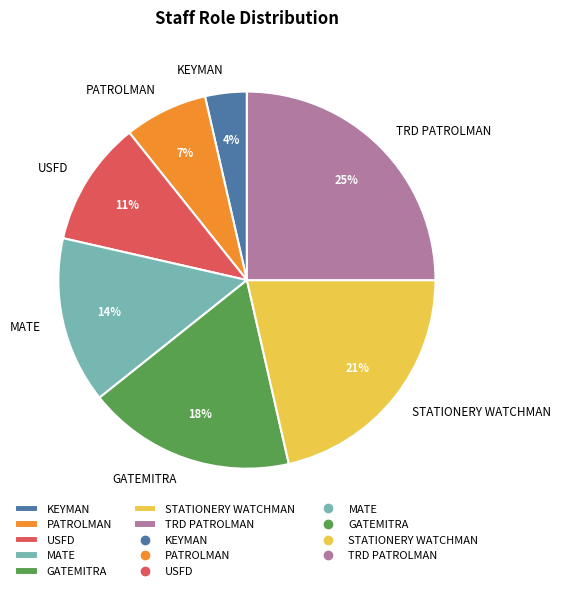

To the nearest percent, what is the difference between the largest and smallest slice percentages?

21%